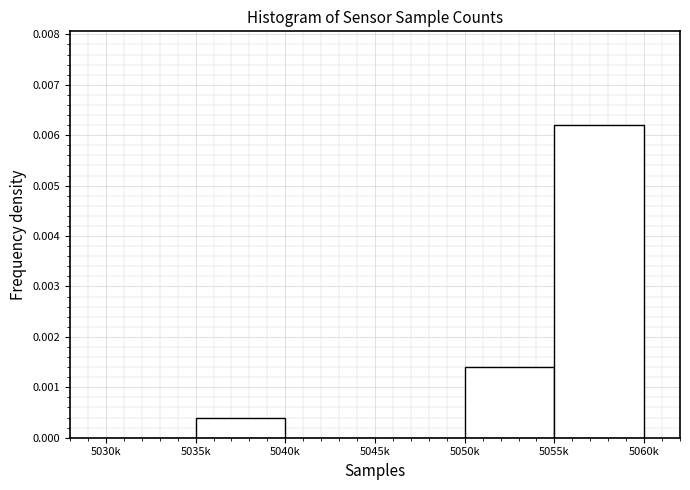

Which category has the highest value across all series?

5055k